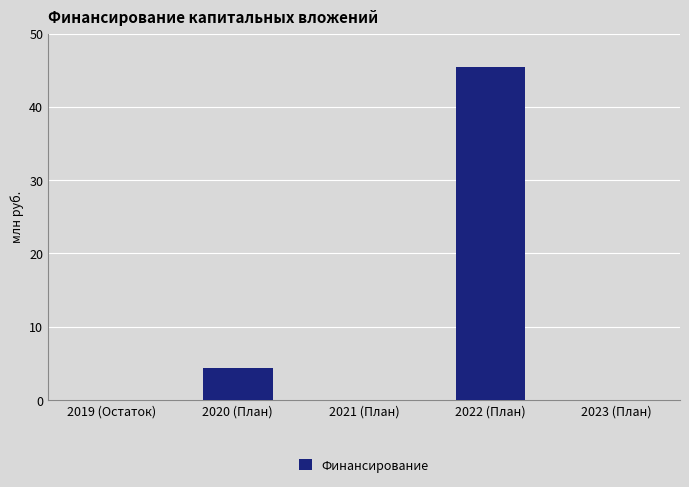

How many categories are shown in the chart?

5